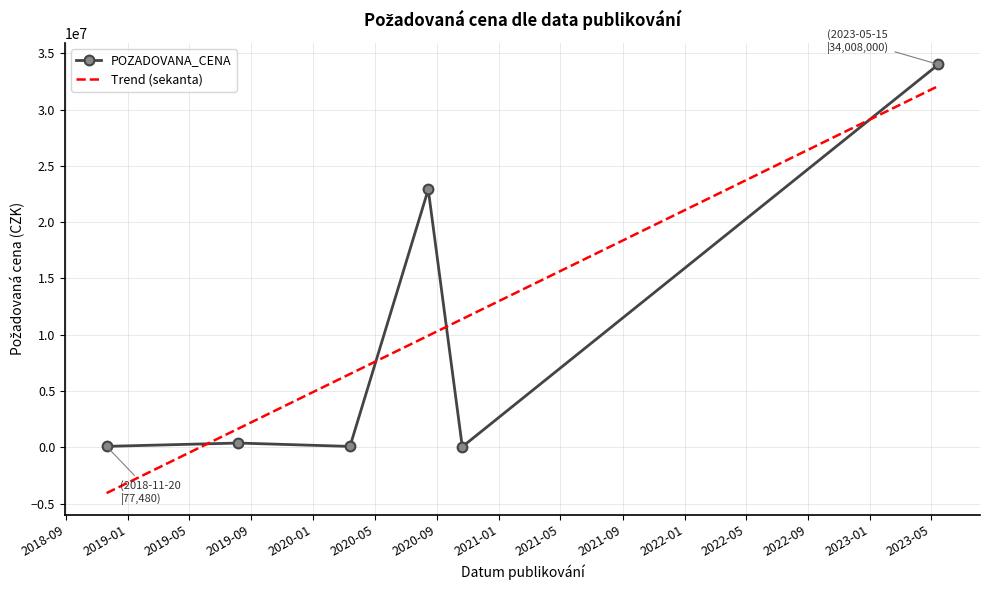

True or false: POZADOVANA_CENA has more than 2 points higher than both neighbors.

False